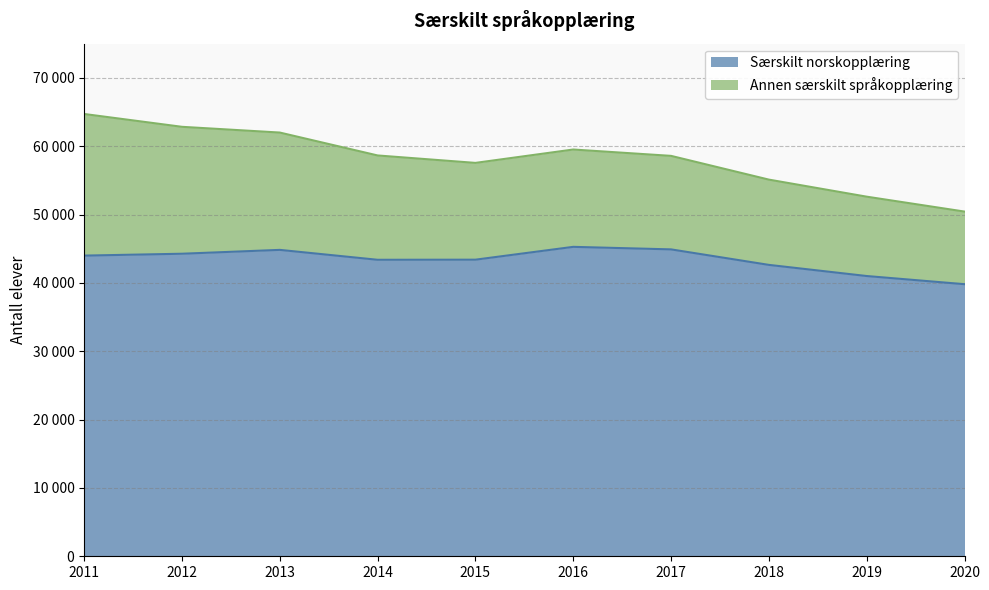

Which label corresponds to the smallest value in the chart?

2020